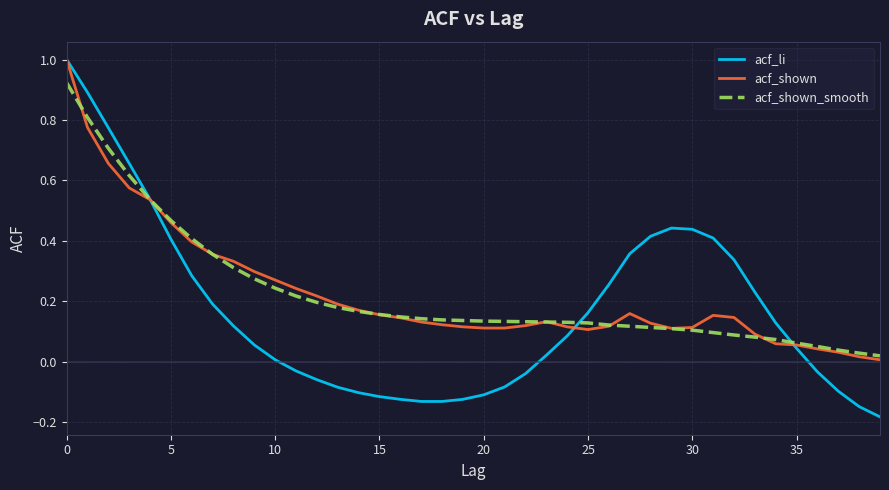

Which series has the largest range (max minus min)?

acf_li